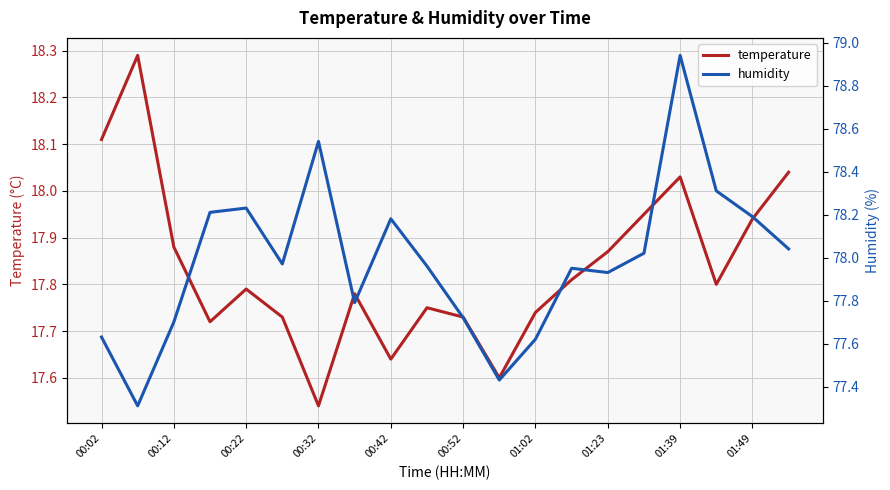

The temperature series shows 31.4 at 00:22. True or false?

False